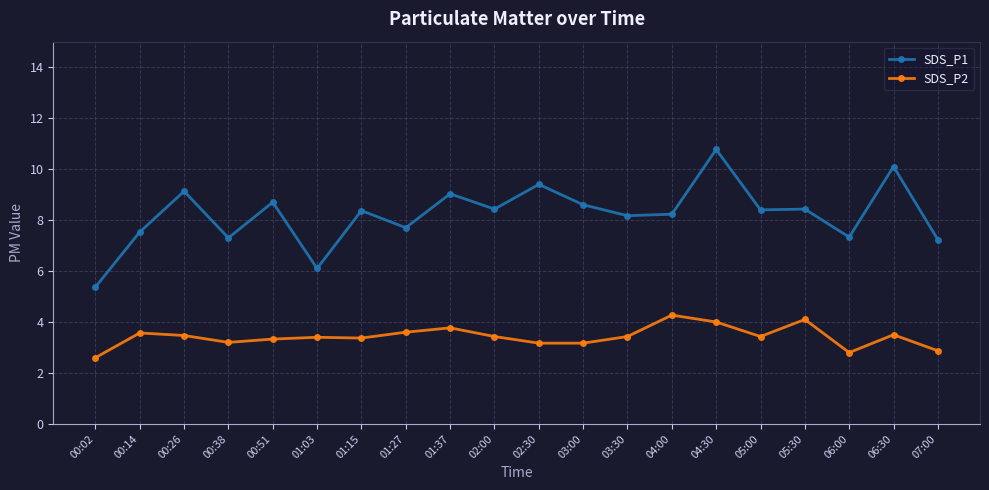

Which series has the largest total across all categories?

SDS_P1